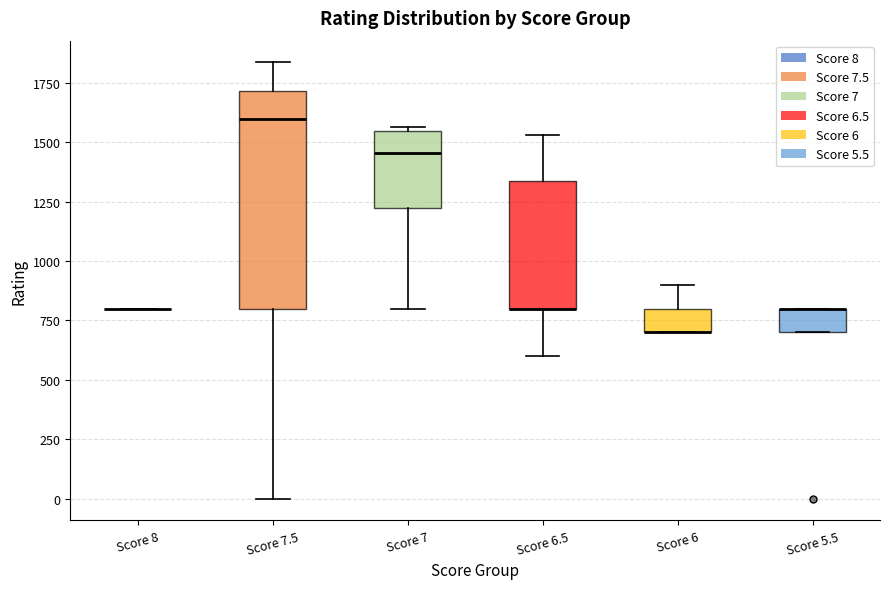

Where does the median line of the box for Score 7 sit on the y-axis? The values are not printed on the chart, so give them approximately, as read against the axis.

1450